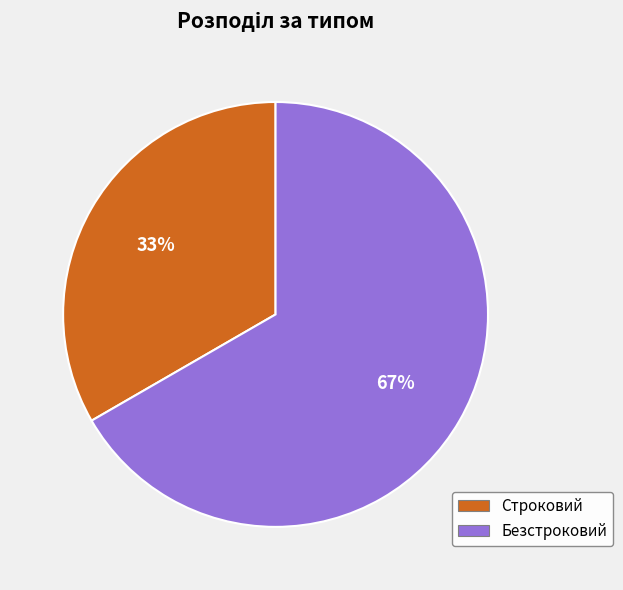

Is the sum of Строковий and Безстроковий greater than half?

Yes